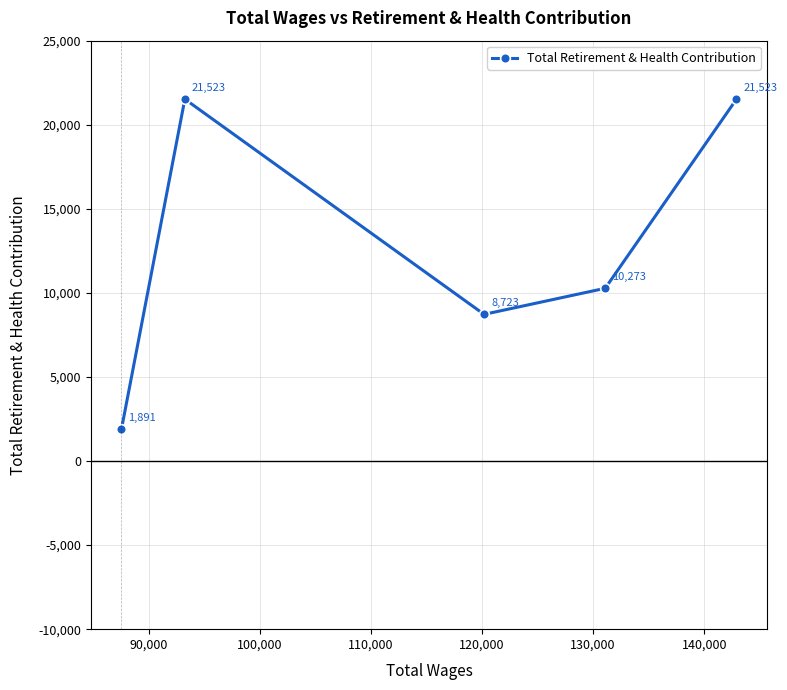

How many data points are less than 10273?

2